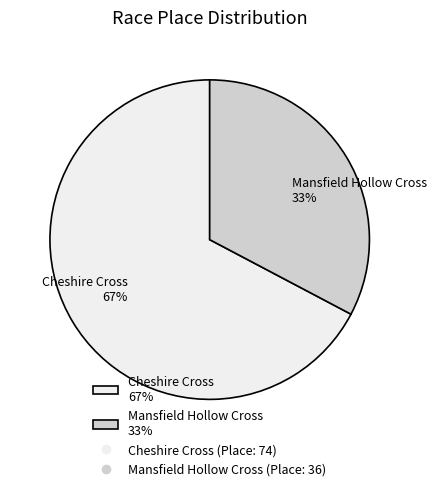

To the nearest percent, what percentage of the pie is Cheshire Cross?

67%